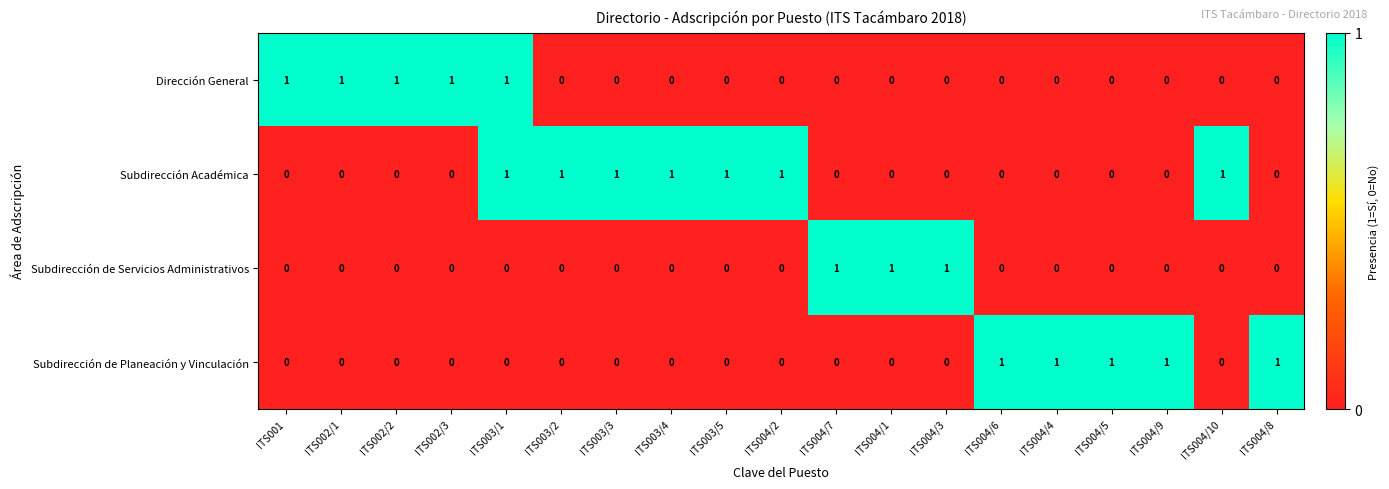

Is it true that Dirección General equals 0 at ITS004/3?

True